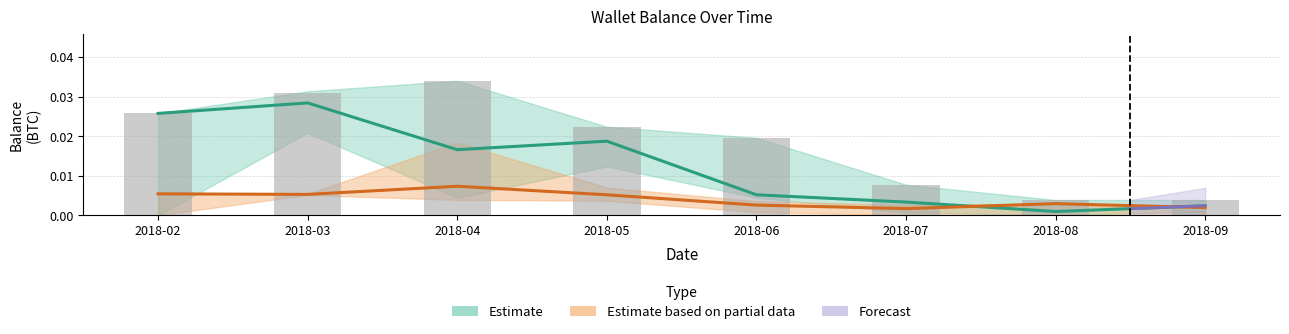

Rank the categories by value from lowest to highest.

2018-08, 2018-09, 2018-07, 2018-06, 2018-05, 2018-02, 2018-03, 2018-04